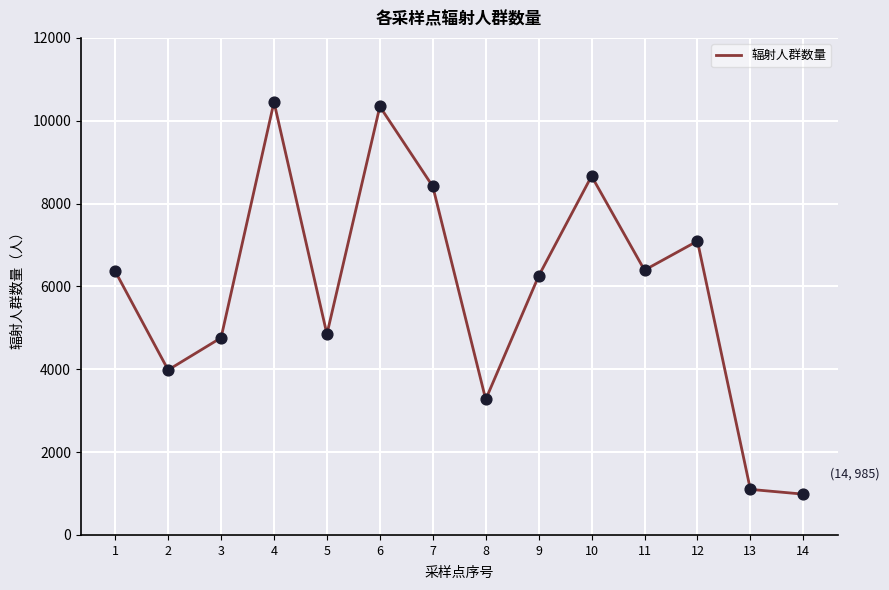

What is the change in value from 2 to 5?

+864